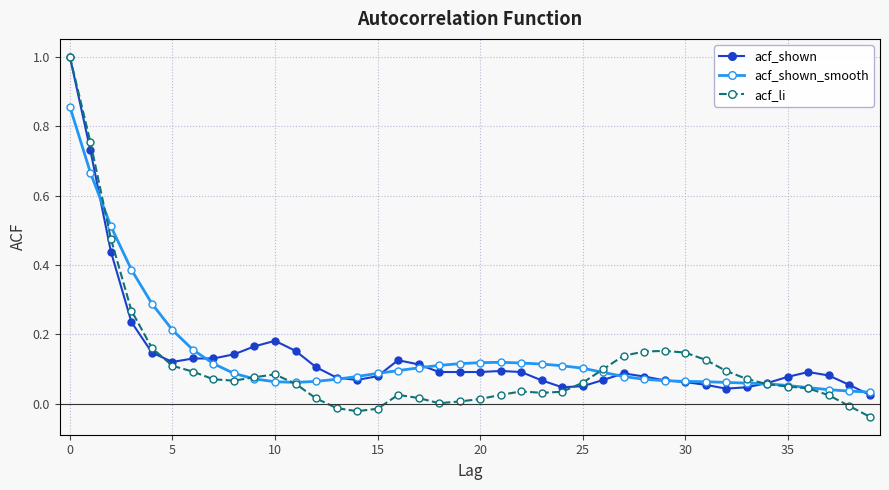

What is the difference between the second highest and minimum values in the acf_shown_smooth series?

0.6